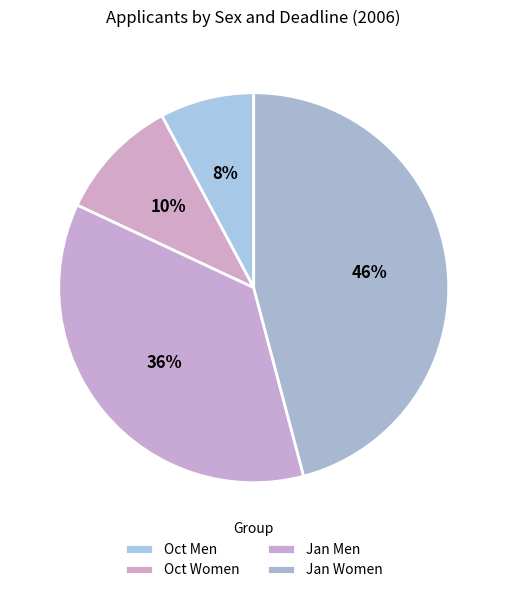

Does any single category account for the majority?

No